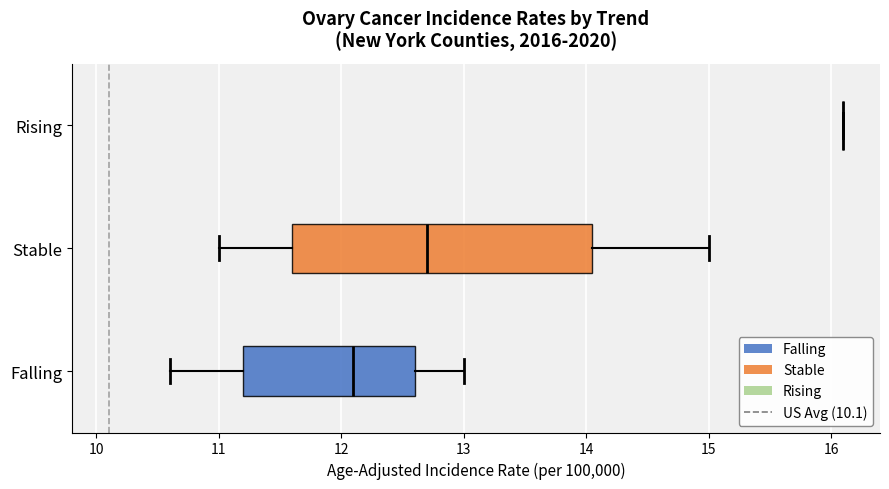

Reading bottom to top, read every box against the x-axis: the position of its median line, the range the box covers, and the ends of its whiskers. The values are not printed on the chart, so give them approximately, as read against the axis.

Falling: median 12.1, box 11.2 to 12.6, whiskers 10.6 to 13.0
Stable: median 12.7, box 11.6 to 14.1, whiskers 11.0 to 15.0
Rising: box collapsed to a line at 16.1, whiskers 16.1 to 16.1